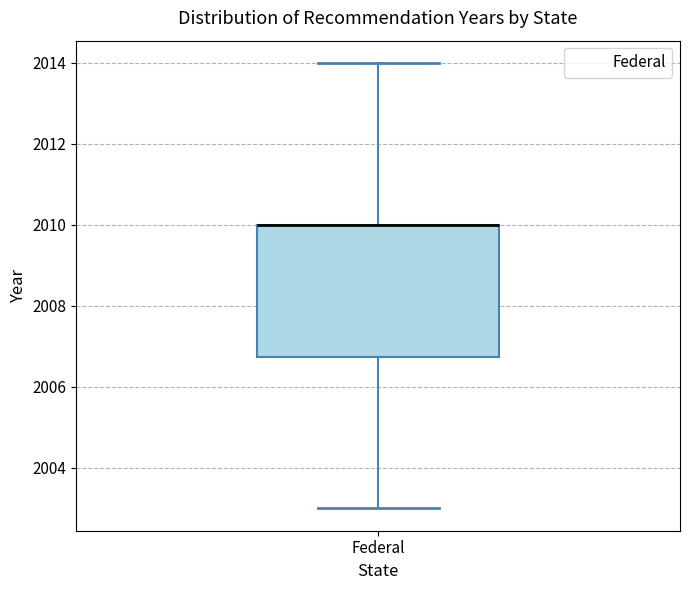

Where does the upper whisker of the box for Federal end on the y-axis? The values are not printed on the chart, so give them approximately, as read against the axis.

2014.0